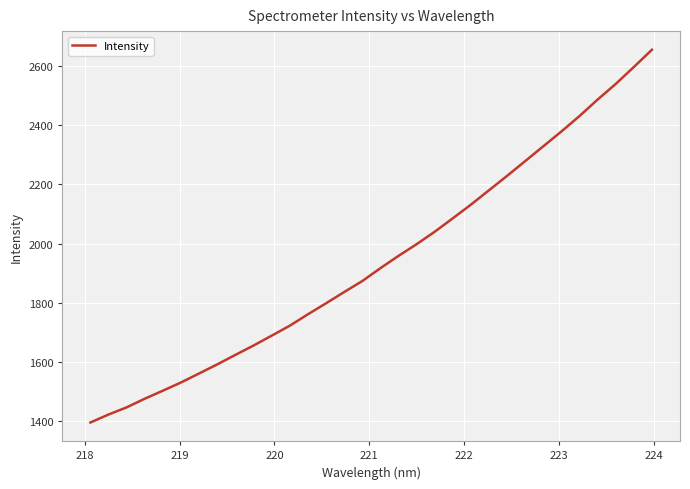

What is the minimum value shown in the chart?

1394.9